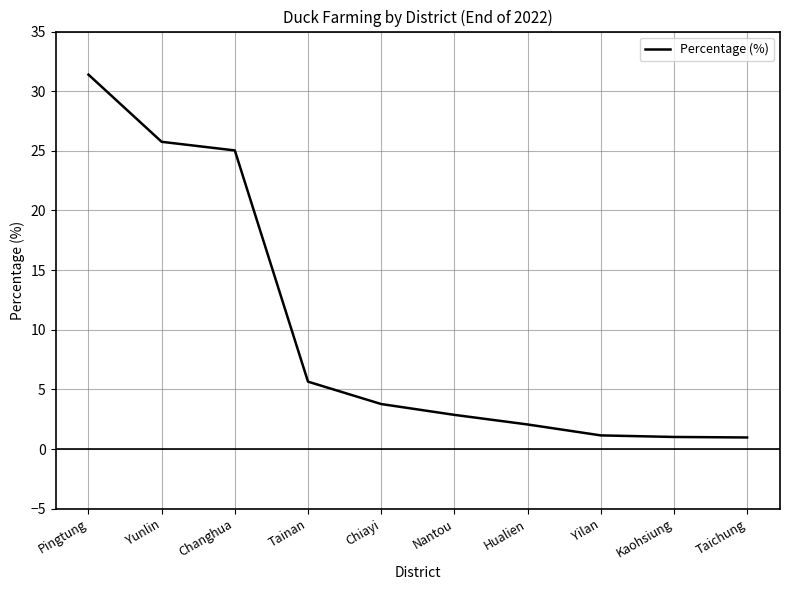

At which category does the chart reach its peak across all series?

Pingtung